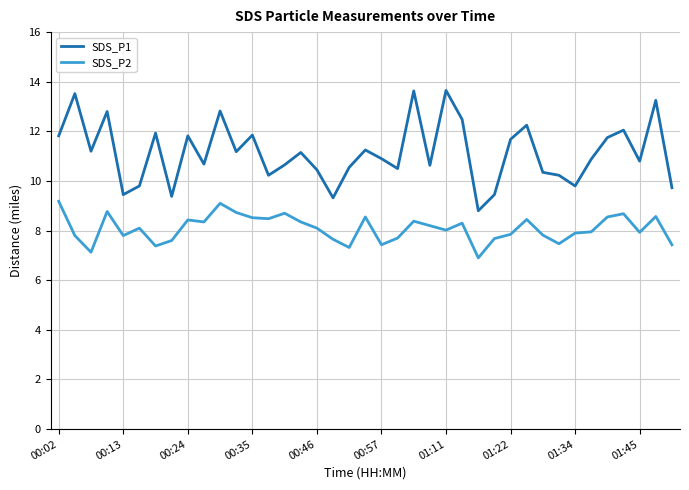

How many lines are shown in the chart?

2